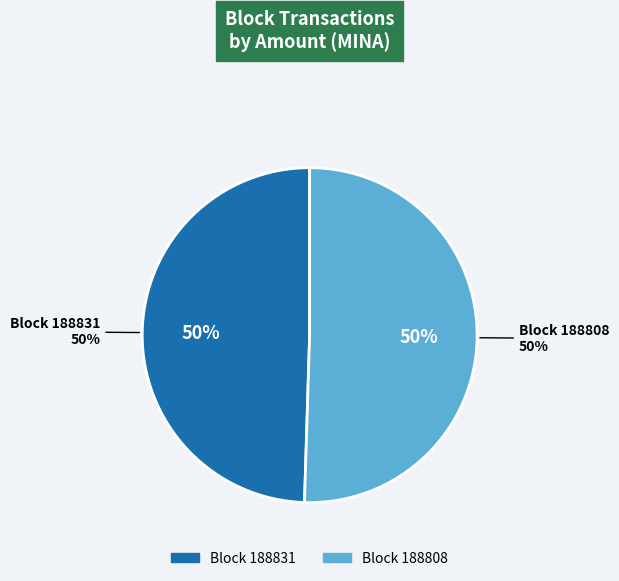

Which slice is the smallest?

188831